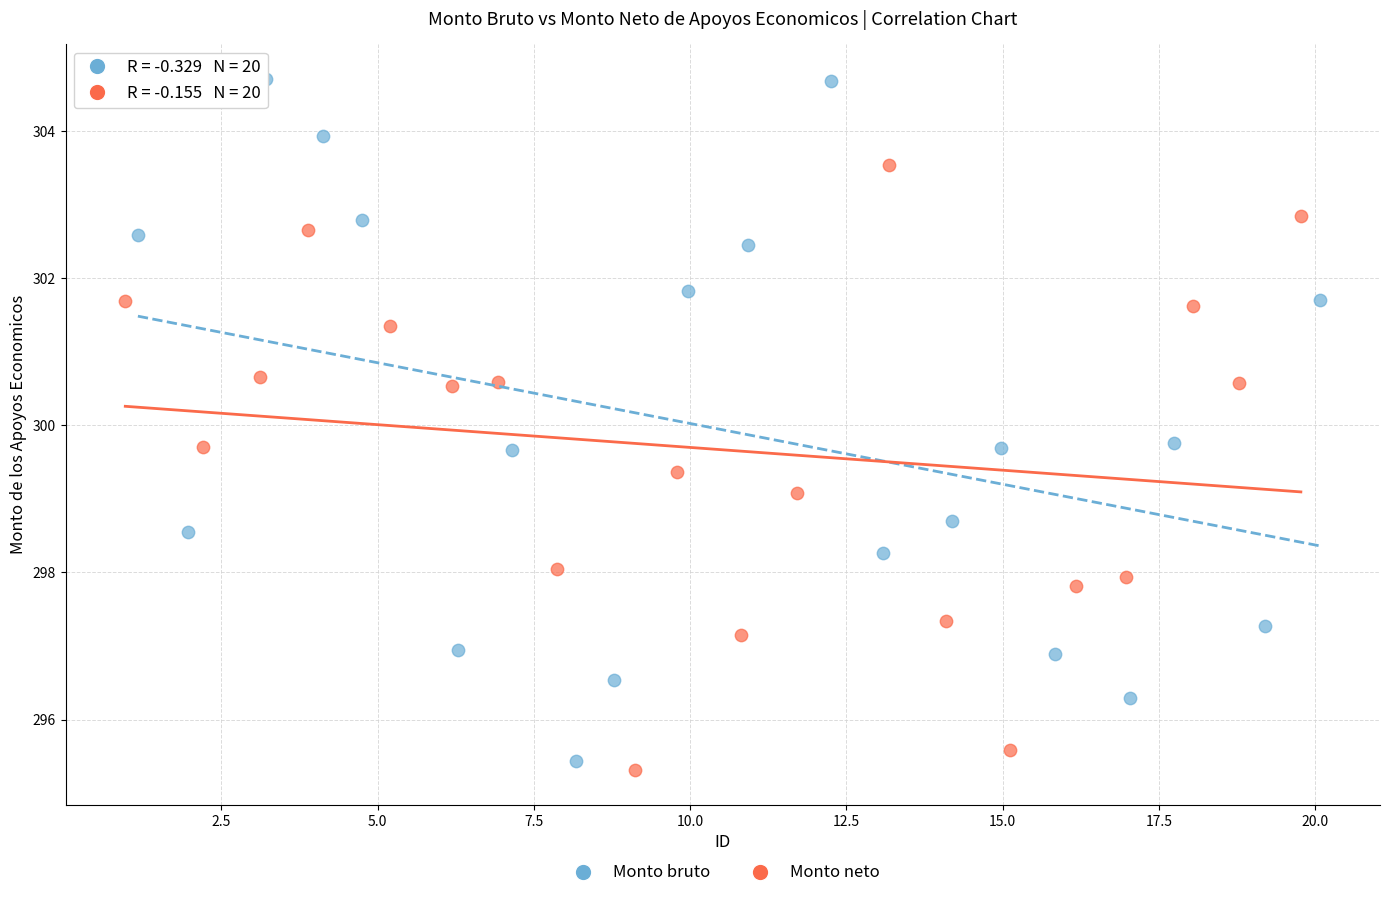

What are all the series names shown in the legend?

Monto bruto, Monto neto